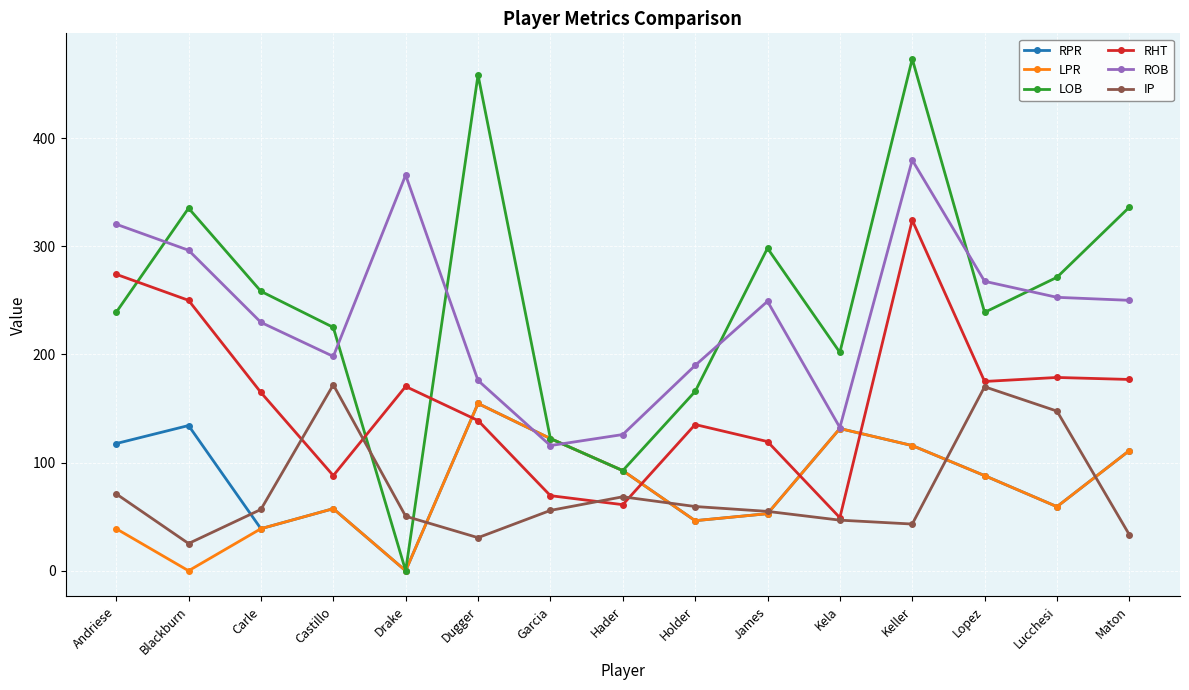

Rank the series at Andriese from highest to lowest value.

ROB, RHT, LOB, RPR, IP, LPR